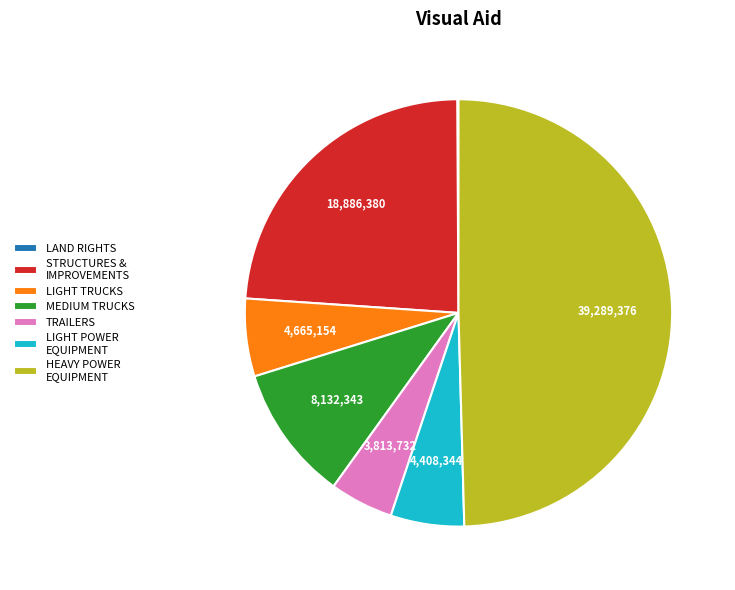

Does LIGHT POWER EQUIPMENT represent more than half of the total?

No